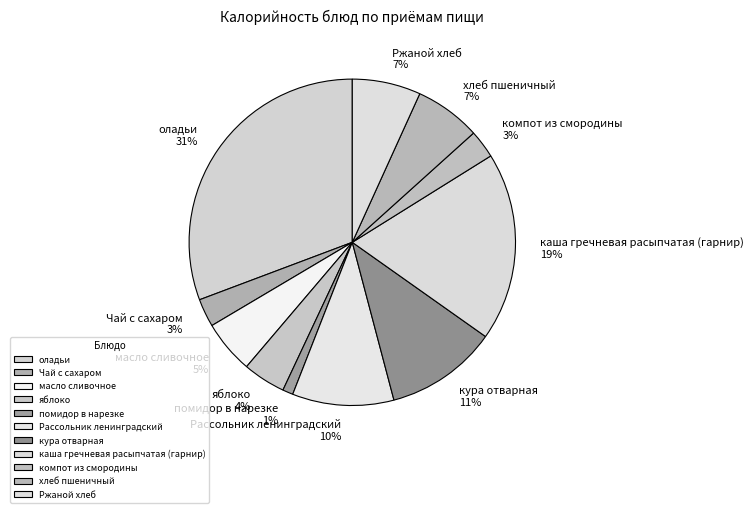

To the nearest percent, what is the average slice percentage?

9%